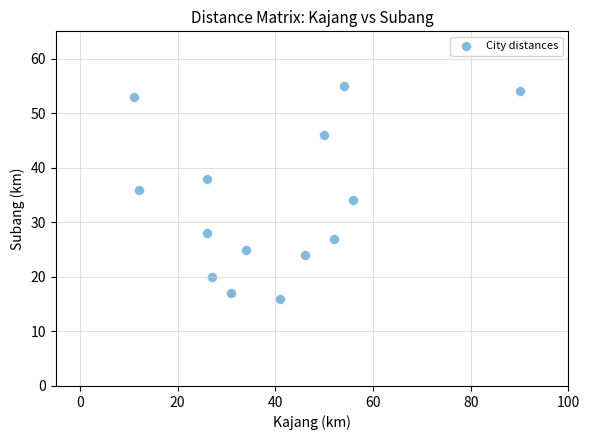

What is the range of X values (max minus min)?

79